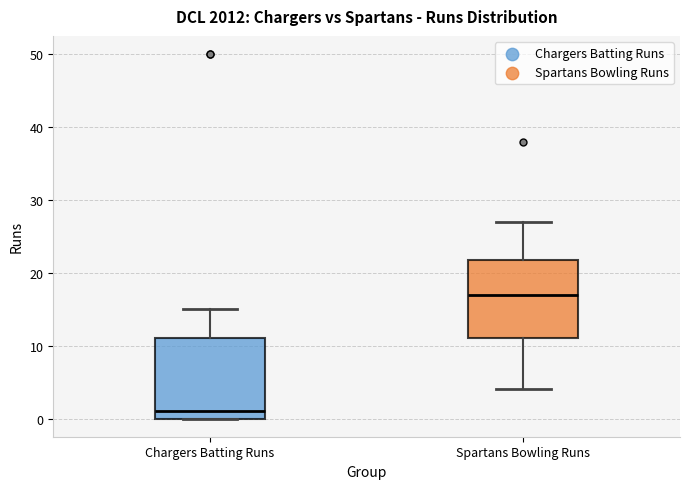

Where does the lower whisker of the box for Spartans Bowling Runs end on the y-axis? The values are not printed on the chart, so give them approximately, as read against the axis.

4